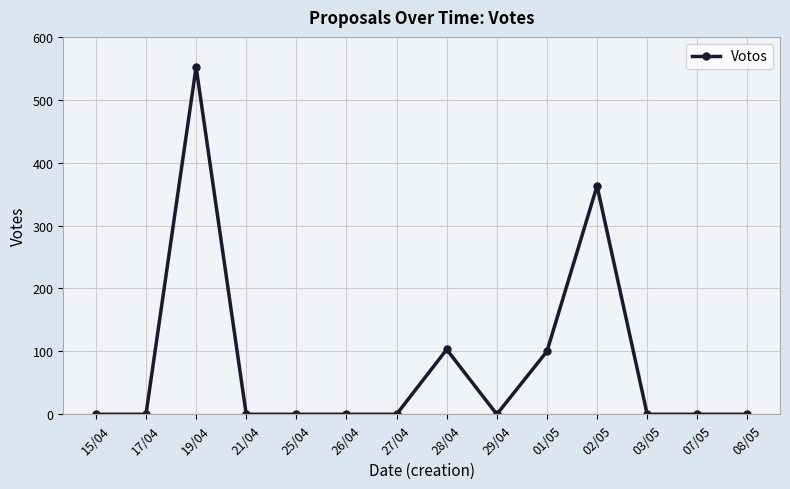

How many values exceed 0?

4